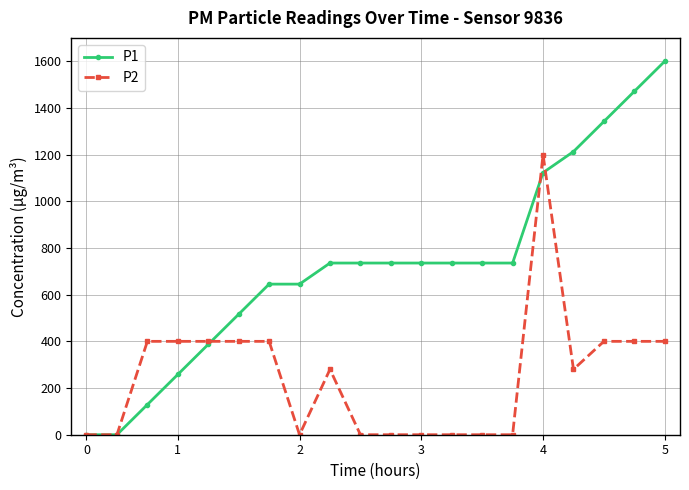

Which series has the widest spread of values?

P1